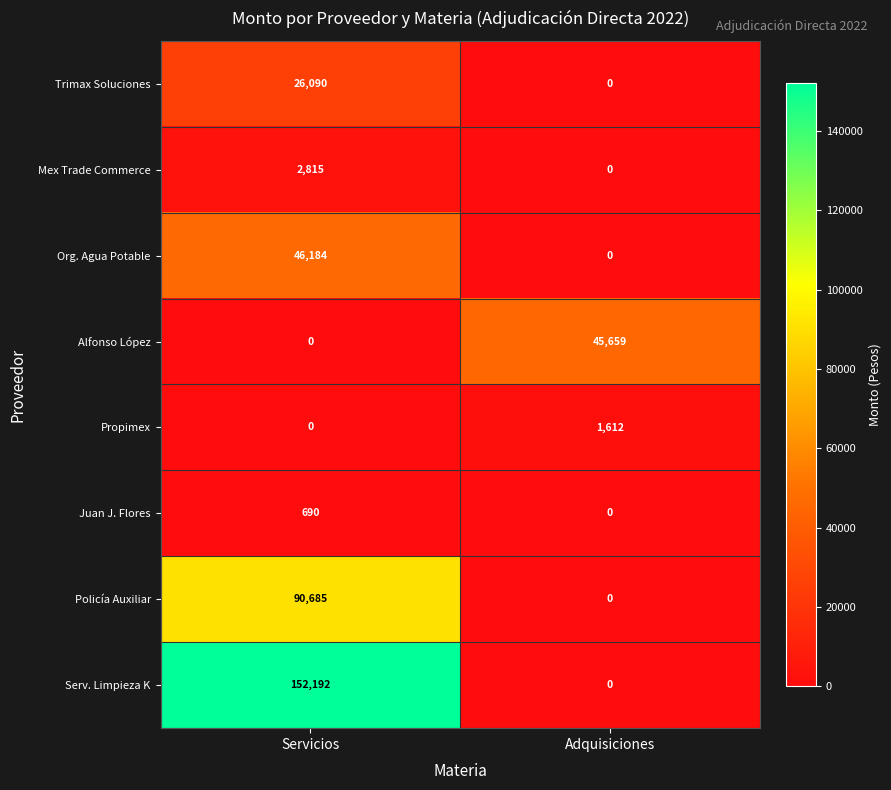

The value of Trimax Soluciones at Servicios is 26090. True or false?

True